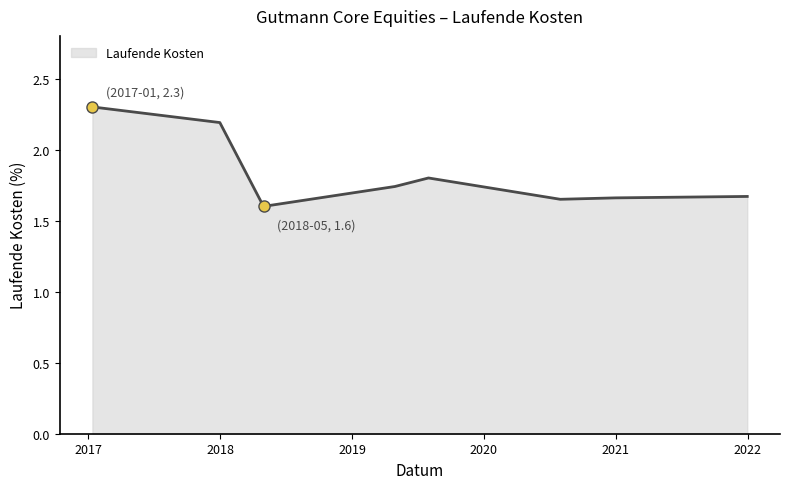

How many interior local valleys (lower than both neighbors) does the data have?

2